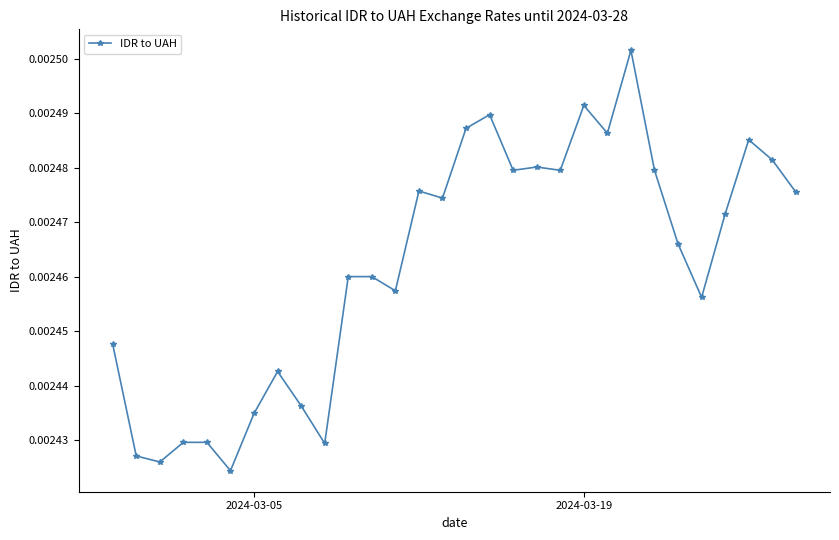

True or false: there are more than 1 points higher than both neighbors.

True